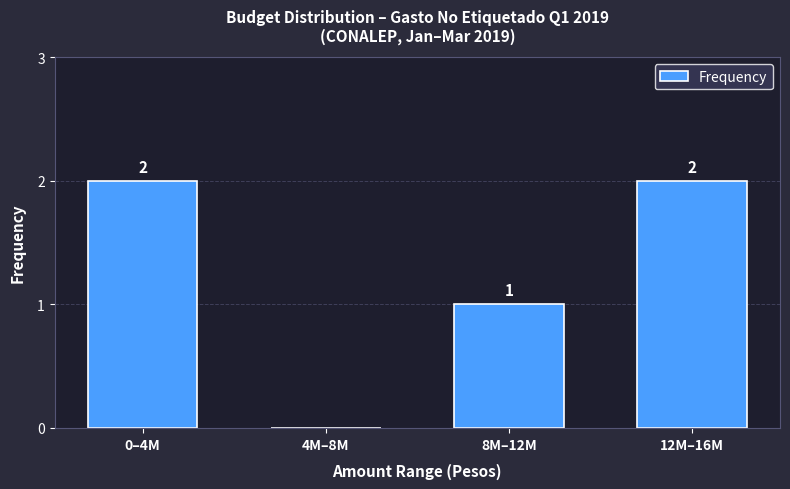

Reading left to right, transcribe all the data shown in this chart.

0–4M=2	4M–8M=0	8M–12M=1	12M–16M=2